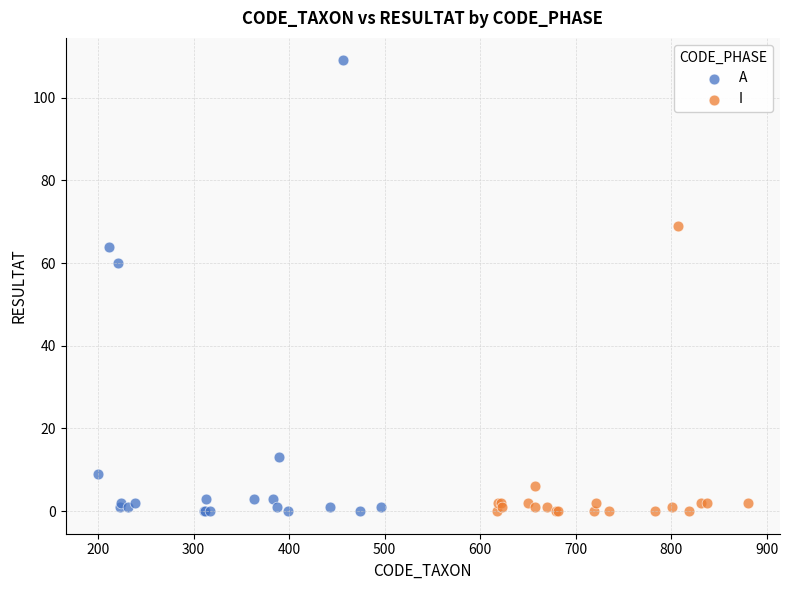

Which series contains the highest Y value?

A